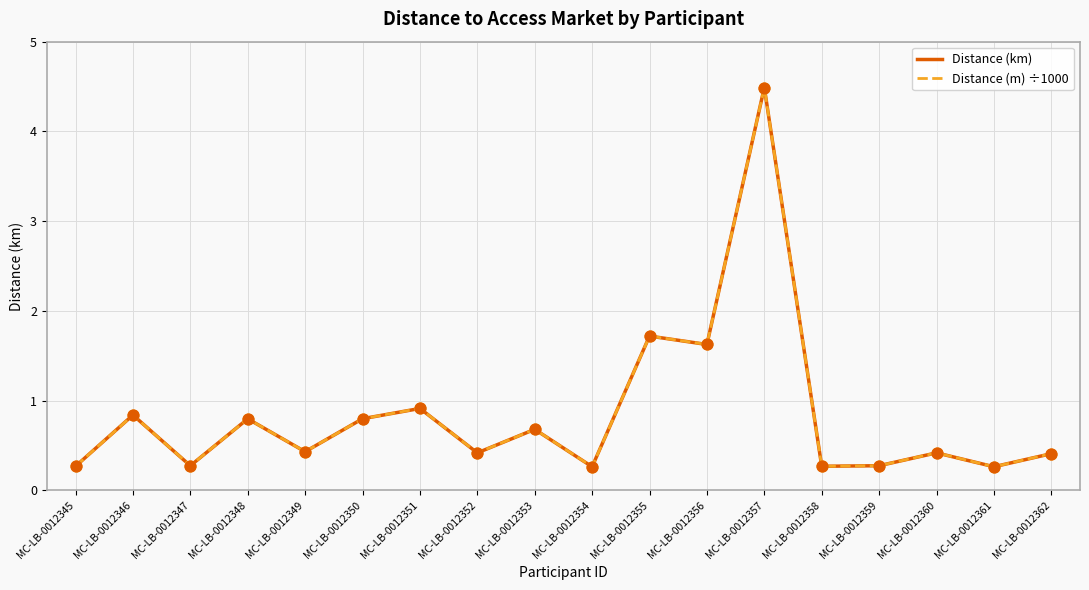

At which category is the sum across all series the highest?

MC-LB-0012357